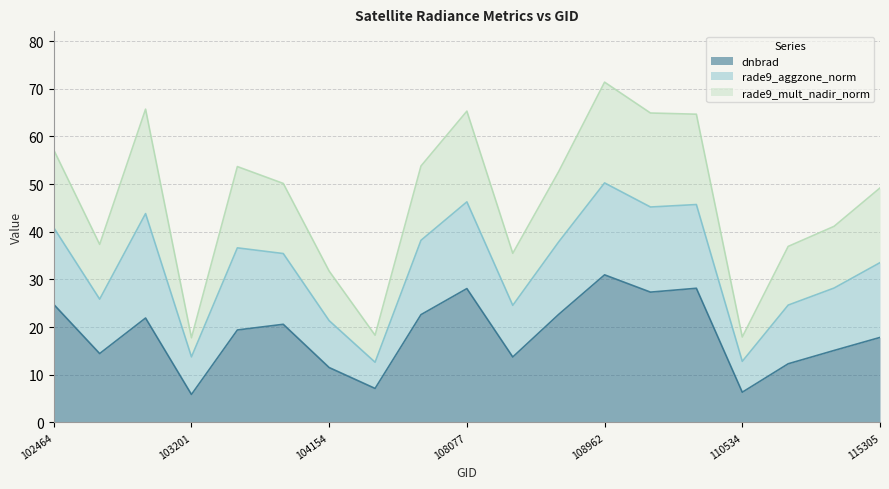

What is the difference between the maximum and minimum values in the rade9_mult_nadir_norm series?

53.6